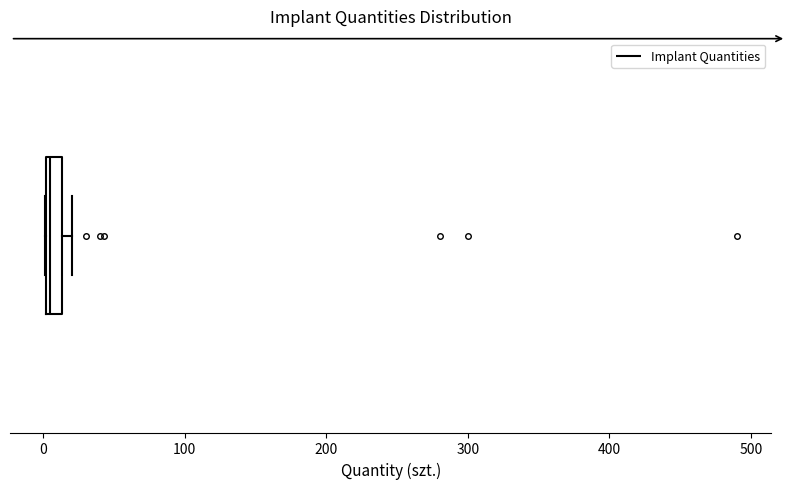

Where is the right edge of the box on the x-axis? The values are not printed on the chart, so give them approximately, as read against the axis.

10